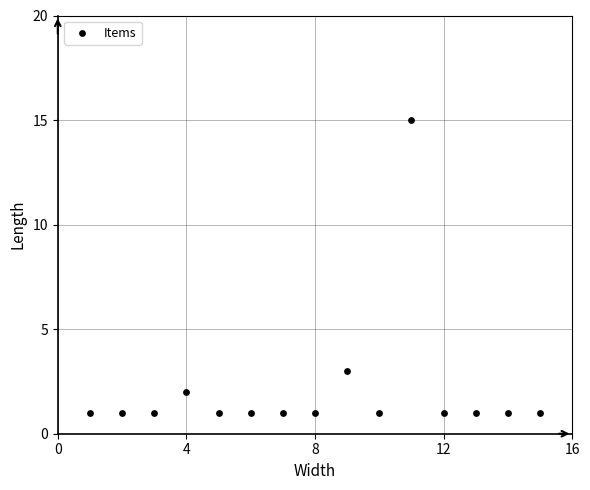

What is the range of X values (max minus min)?

14